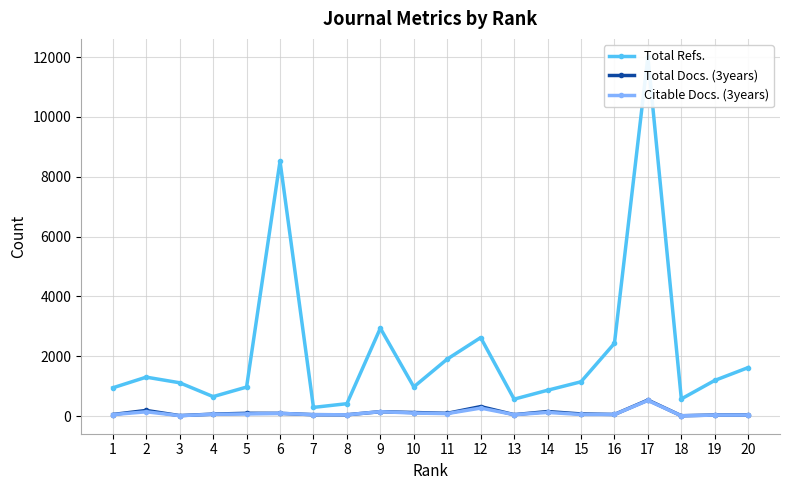

What is the value of the Total Docs. (3years) point at the 10th from the left?

121